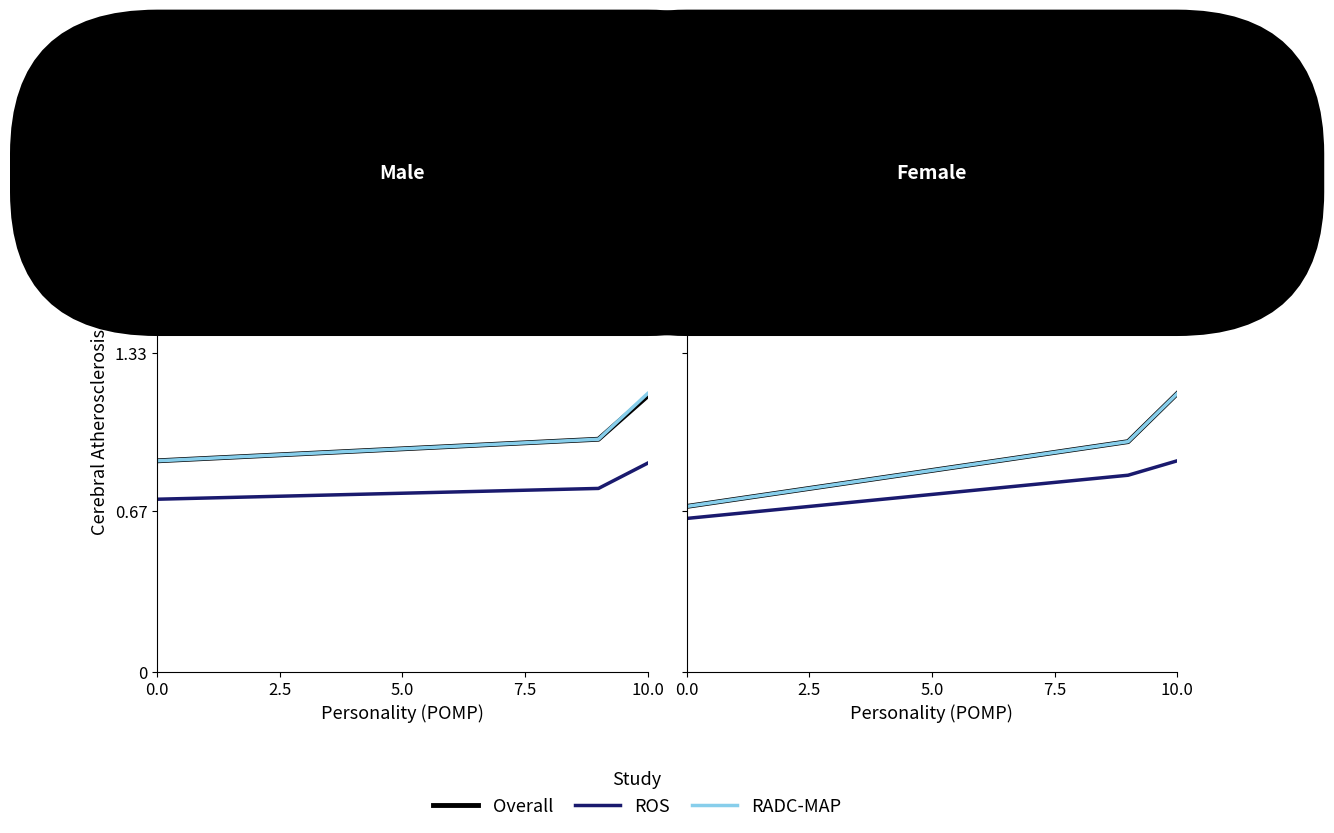

Which has a higher value, 9 or 0.0?

9